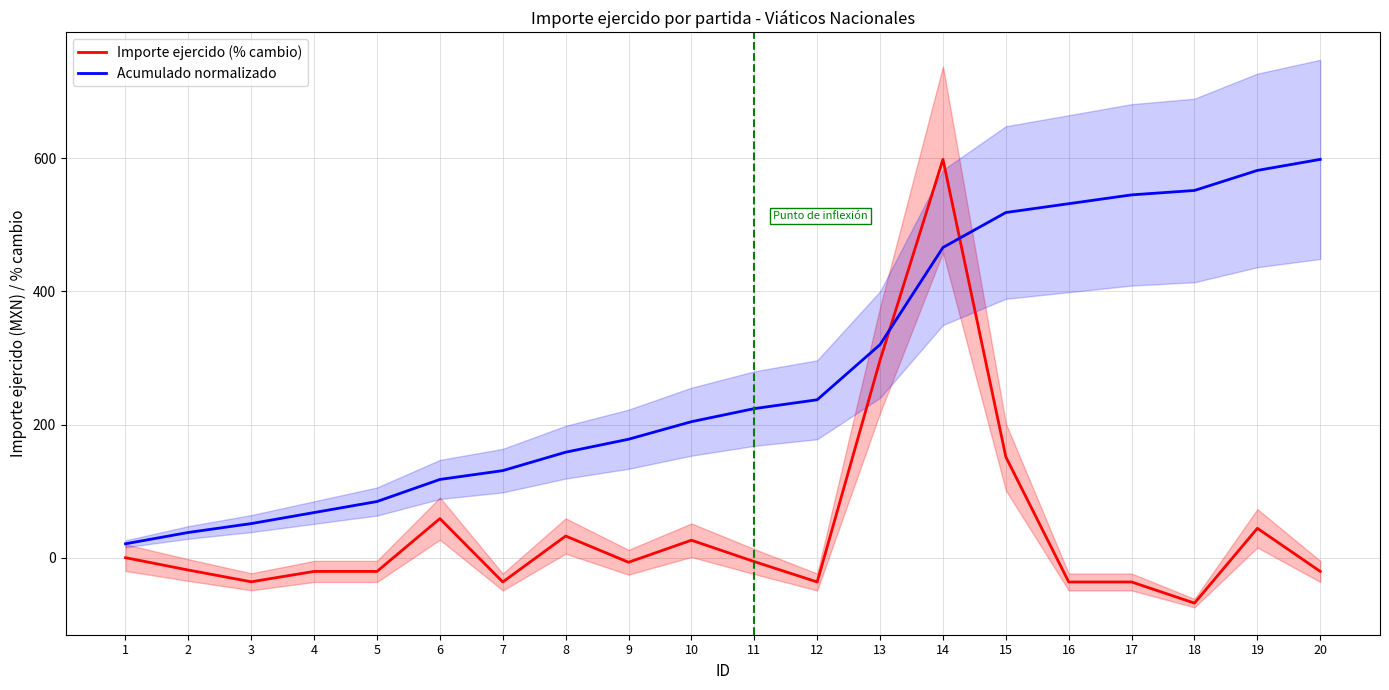

The value of Acumulado normalizado at 7 is 130.8. True or false?

True